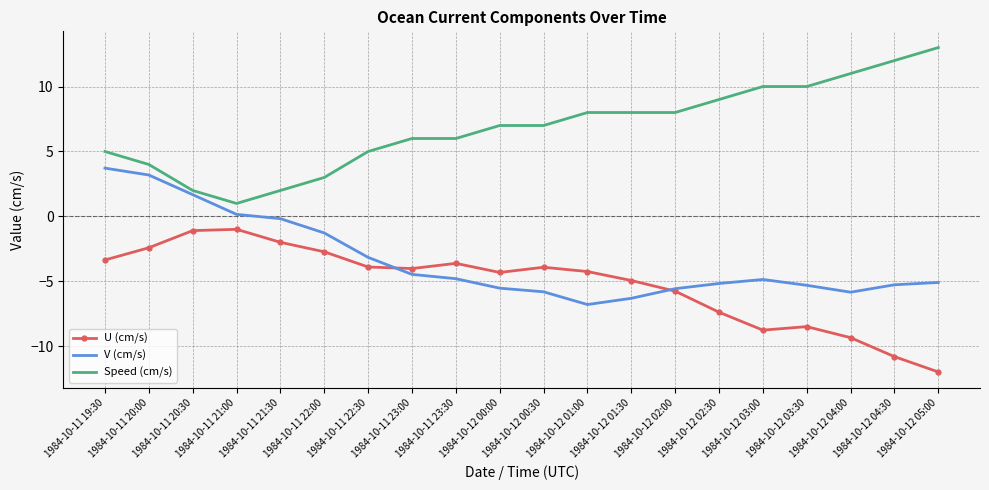

What is the smallest value displayed?

-12.0